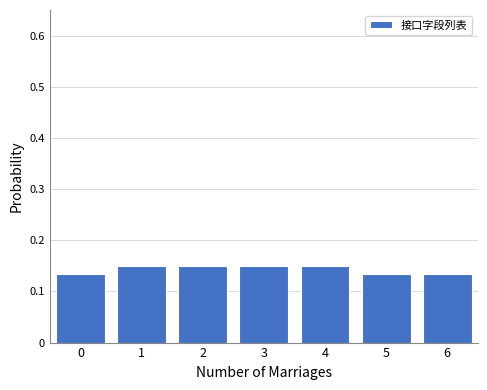

How many values are between 0 and 1?

7